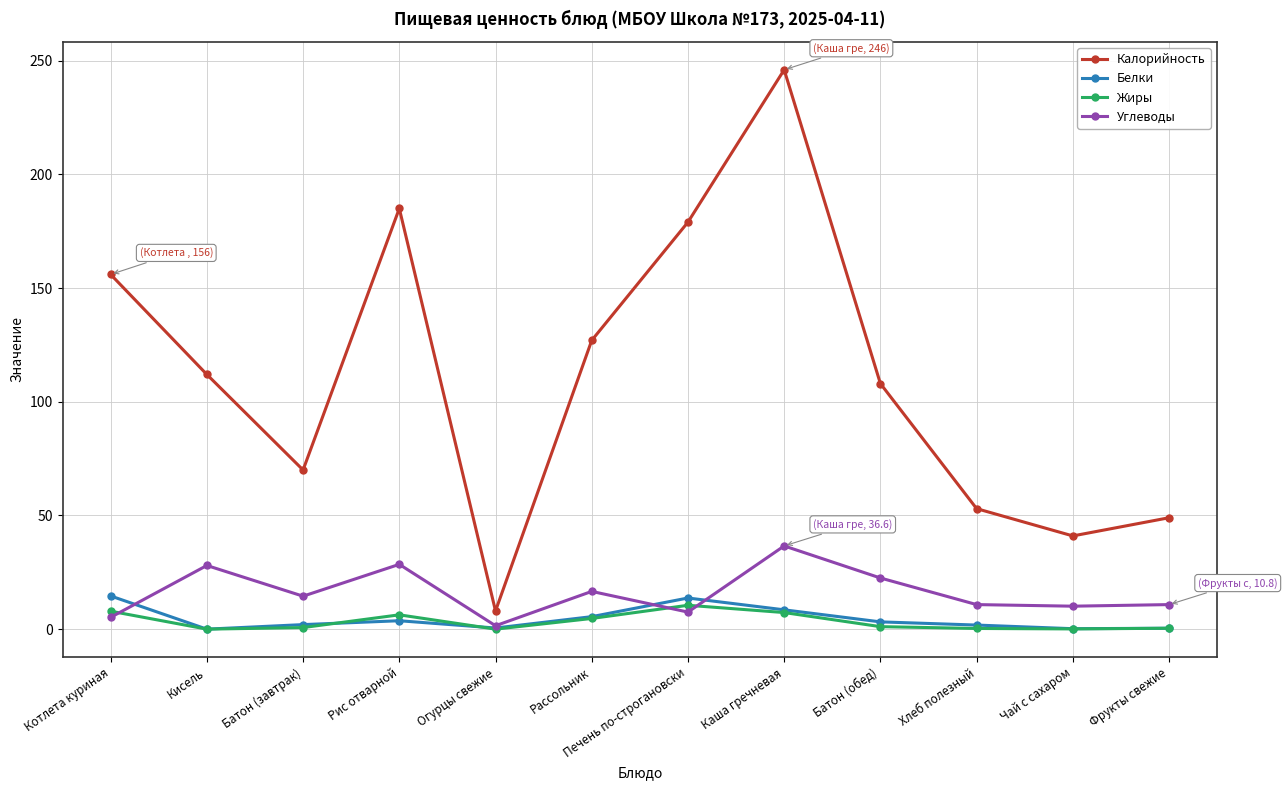

What is the label of the 5th point from the left?

Огурцы свежие